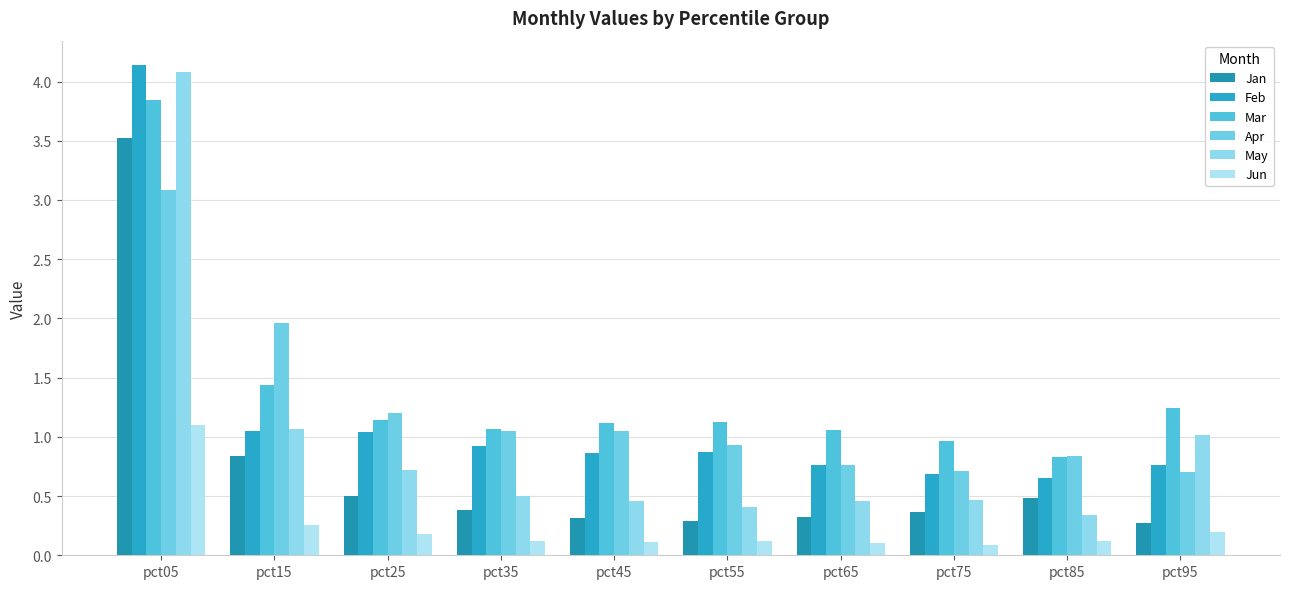

Between pct05 and pct65, which series saw the biggest shift?

May